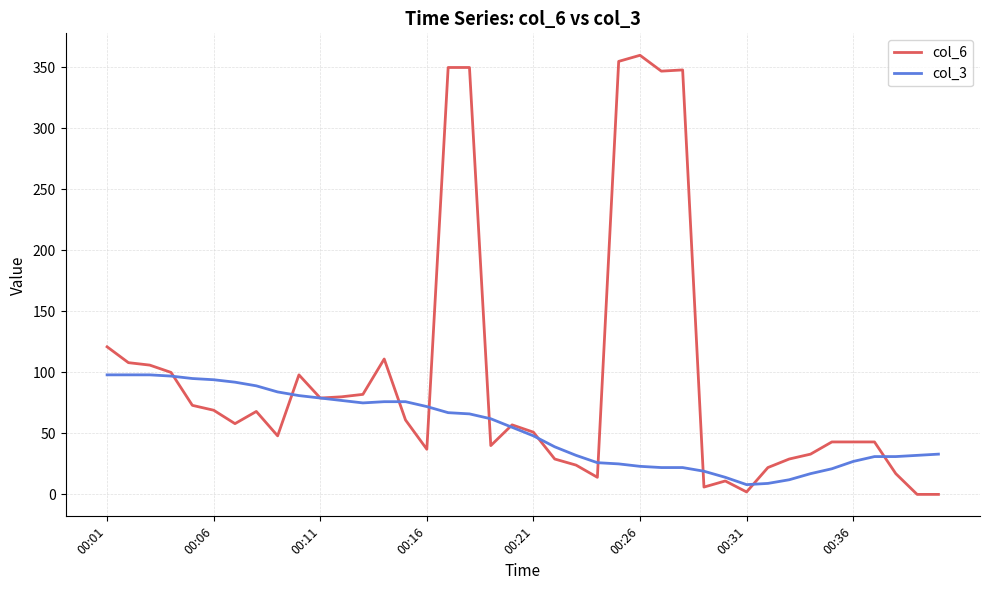

Which series ends up on top after the final intersection of col_6 and col_3?

col_3